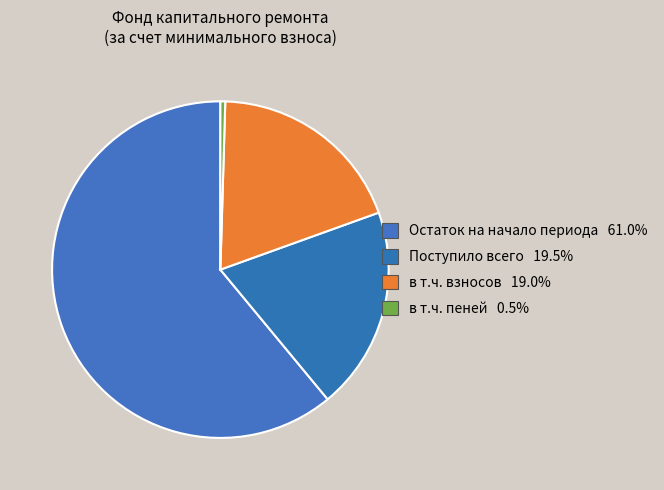

What percentage do Поступило всего and в т.ч. пеней together represent?

20.0%